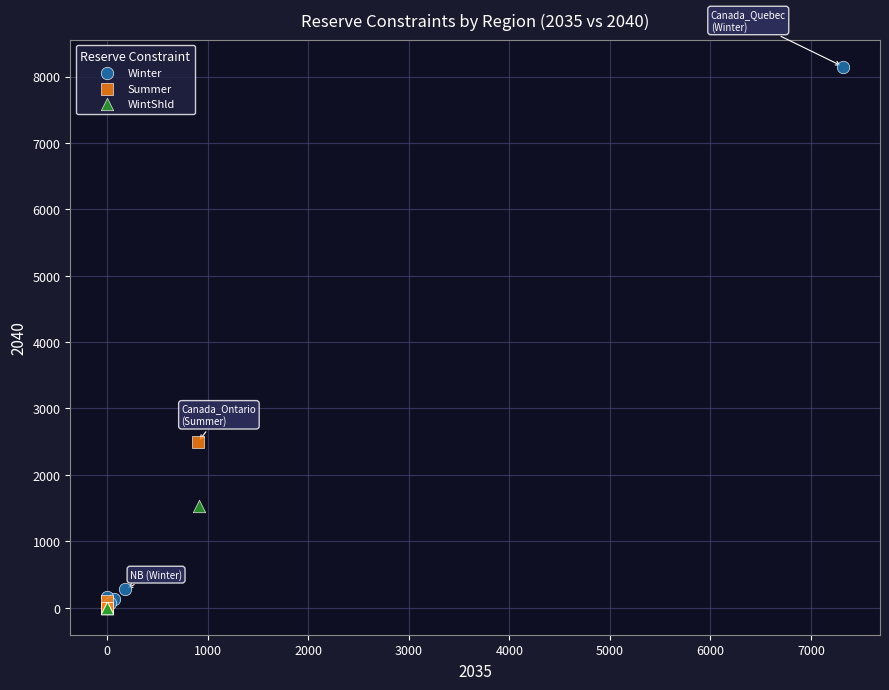

Which series contains the highest Y value?

Winter